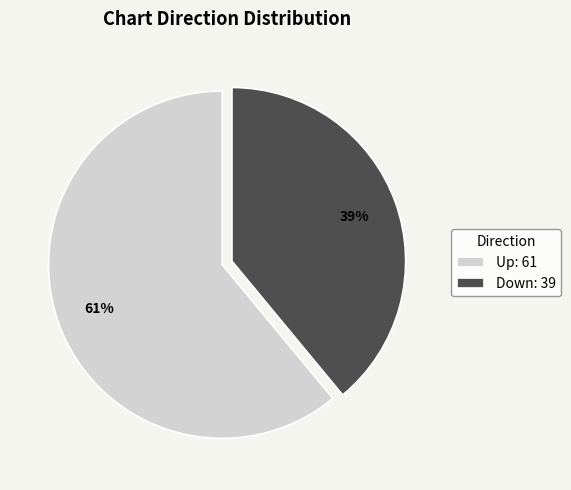

How many segments does this pie chart have?

2